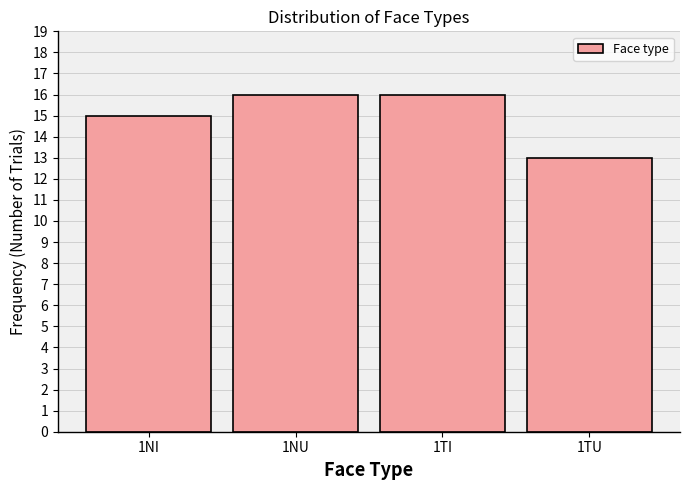

Reading right to left, list all the values displayed in this chart.

1TU=13	1TI=16	1NU=16	1NI=15